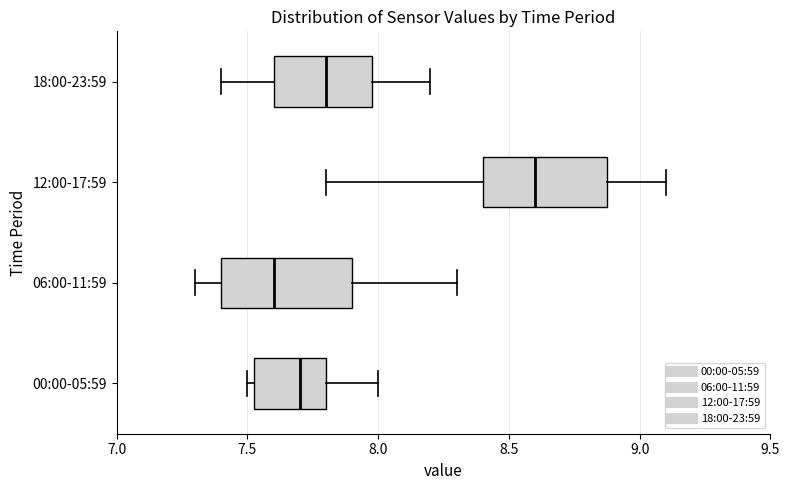

Reading bottom to top, transcribe this box plot: for each box, give where its median line is, the range the box spans, and where its two whiskers end, as read against the x-axis. The values are not printed on the chart, so give them approximately, as read against the axis.

00:00-05:59: median 7.70, box 7.55 to 7.80, whiskers 7.50 to 8.00
06:00-11:59: median 7.60, box 7.40 to 7.90, whiskers 7.30 to 8.30
12:00-17:59: median 8.60, box 8.40 to 8.90, whiskers 7.80 to 9.10
18:00-23:59: median 7.80, box 7.60 to 8.00, whiskers 7.40 to 8.20